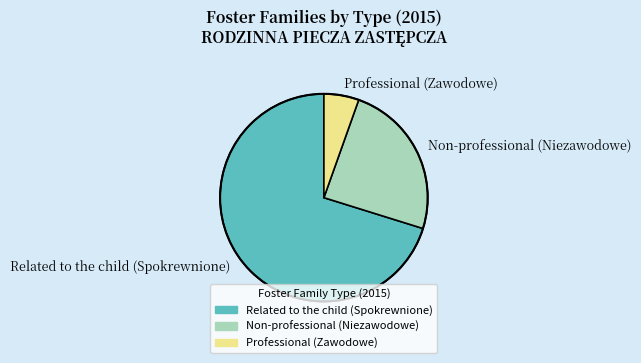

Combined, do Related to the child (Spokrewnione) and Professional (Zawodowe) account for over 50%?

Yes